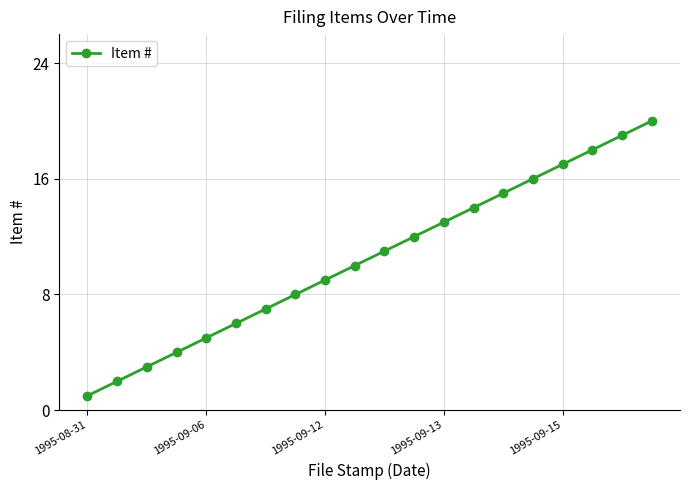

What is the greatest value displayed?

20